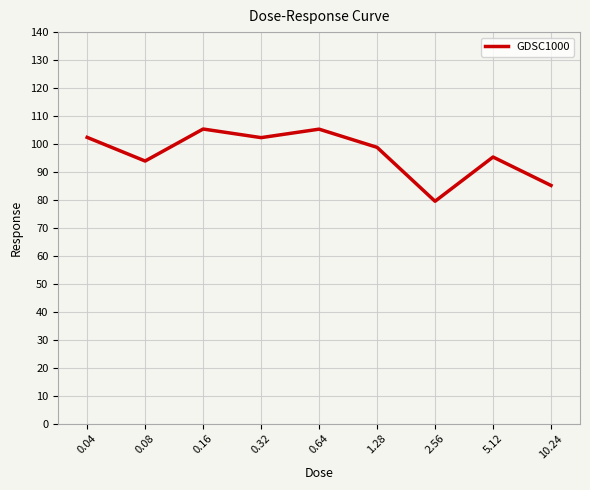

What is the difference between the maximum and second lowest values?

20.2